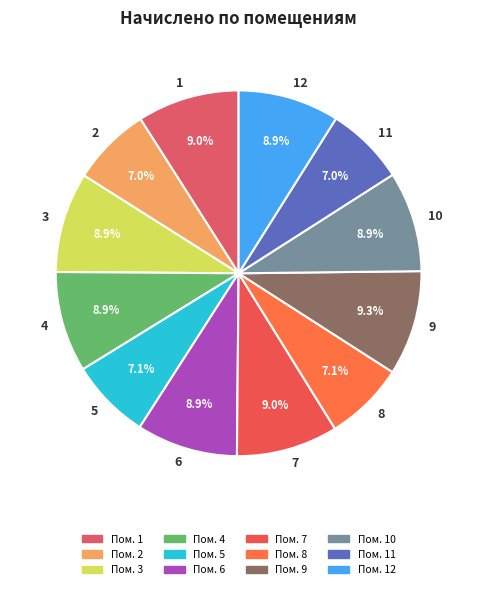

To the nearest percent, what percentage of the pie is 6?

9%